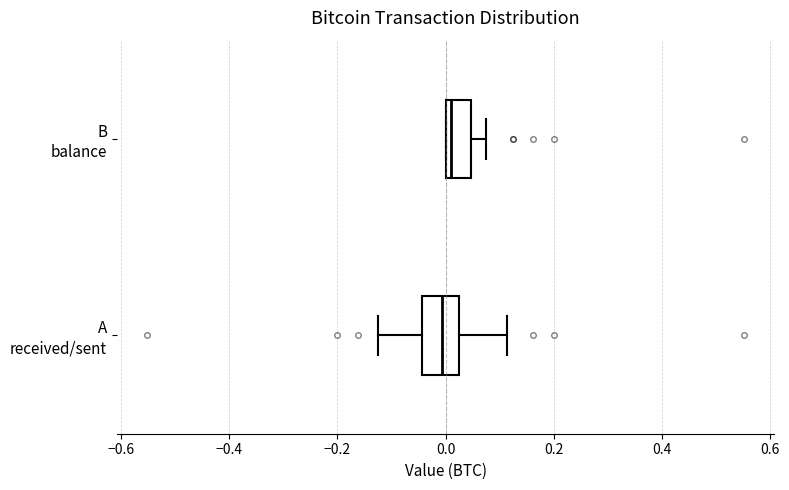

Comparing the boxes themselves (not the whiskers), which one is the widest?

A received/sent